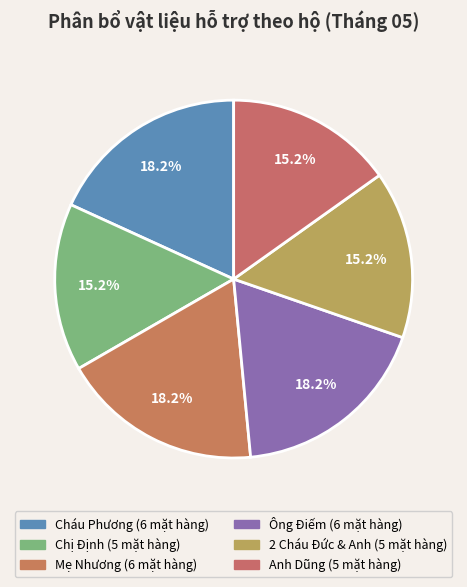

To the nearest percent, what is the difference between the largest and smallest slice percentages?

3%